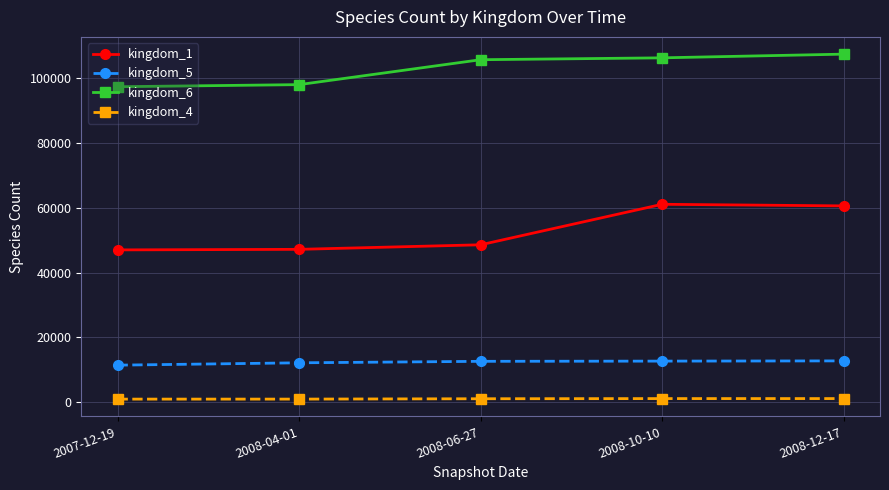

Which series has the largest range (max minus min)?

kingdom_1